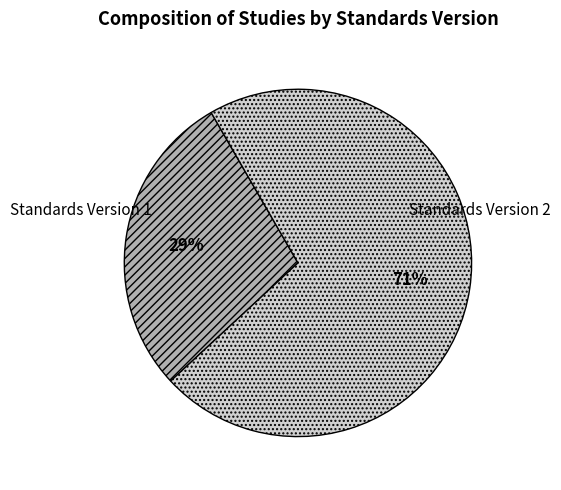

Is the sum of Standards Version 2 and Standards Version 1 greater than half?

Yes